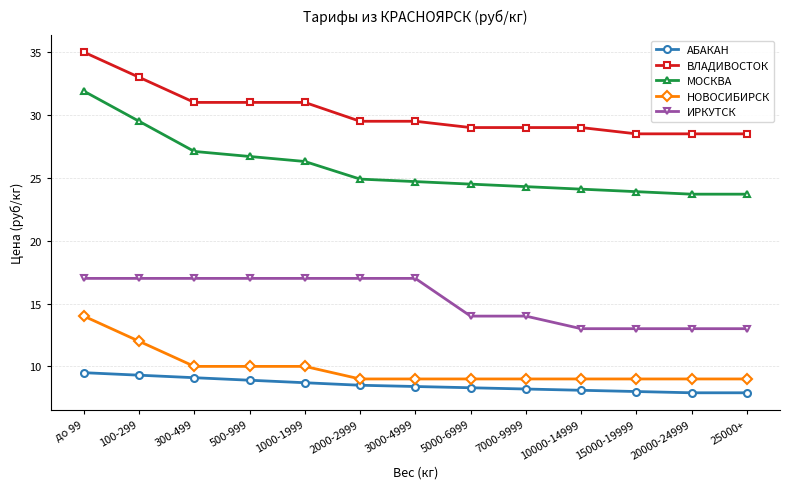

What is the difference between the НОВОСИБИРСК values at 2000-2999 and 500-999?

1.0